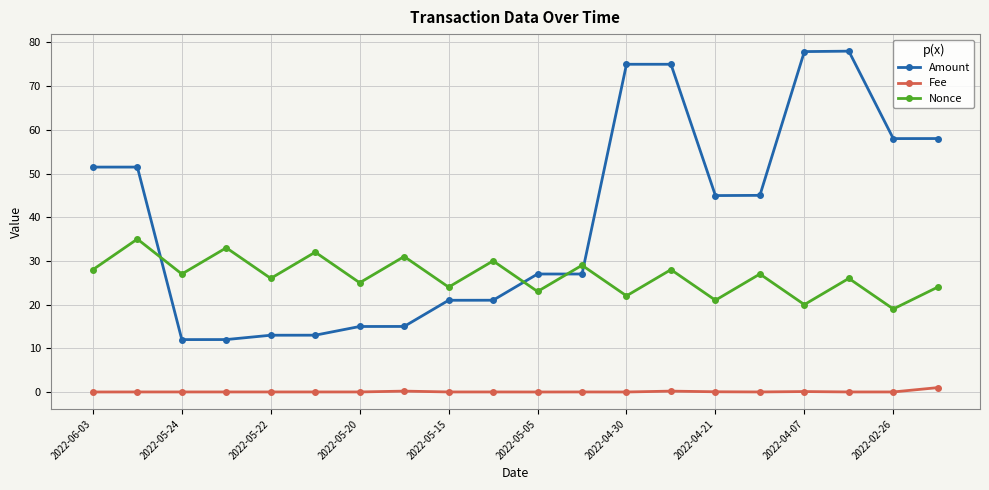

List the series in order of their overall mean, highest first.

Amount, Nonce, Fee